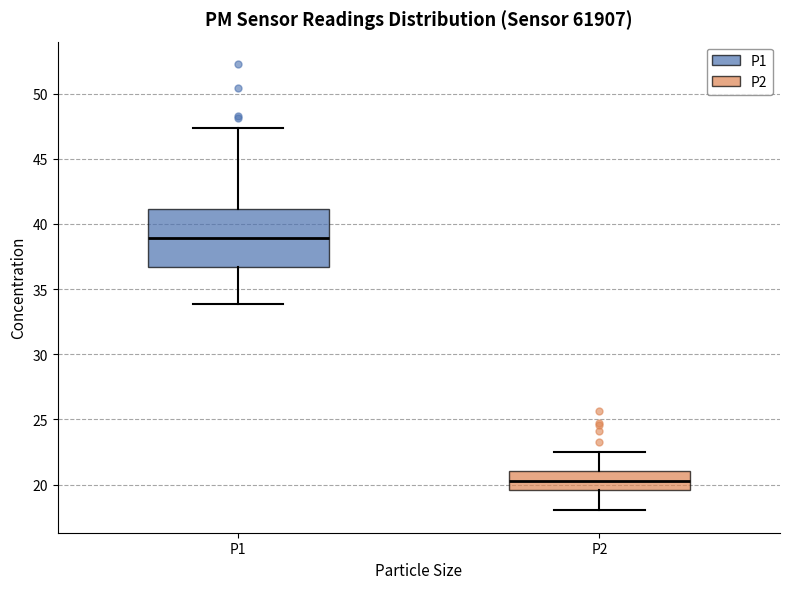

Which box is the tallest, from its lower edge to its upper edge?

P1